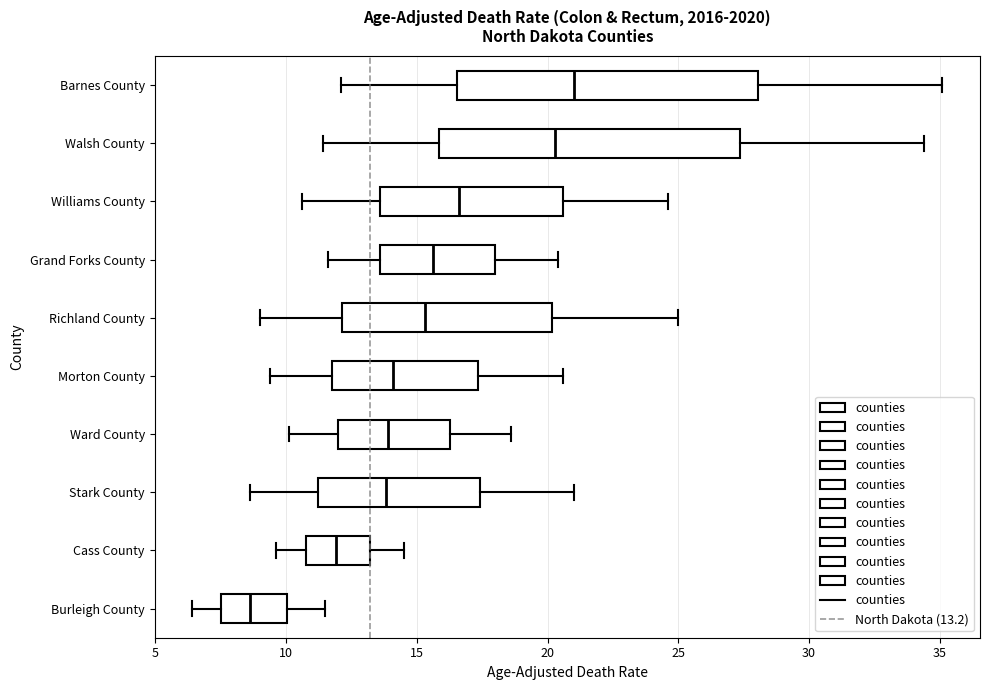

Where does the left whisker of the box for Walsh County end on the x-axis? The values are not printed on the chart, so give them approximately, as read against the axis.

11.5